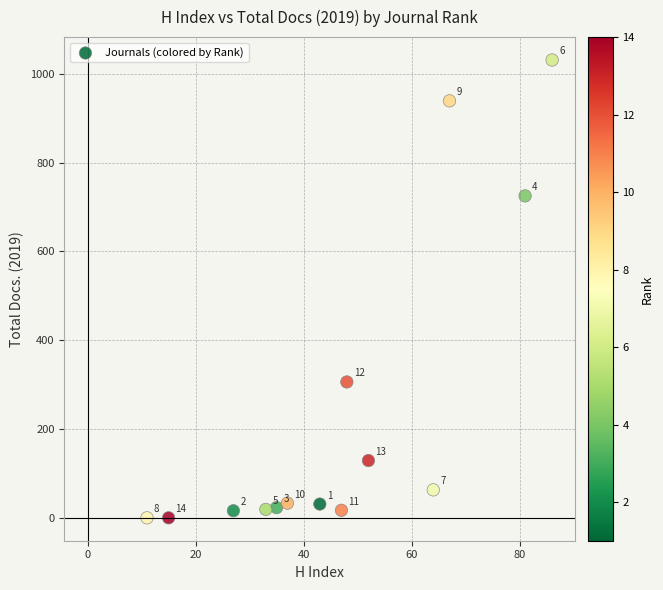

What is the range of X values (max minus min)?

75